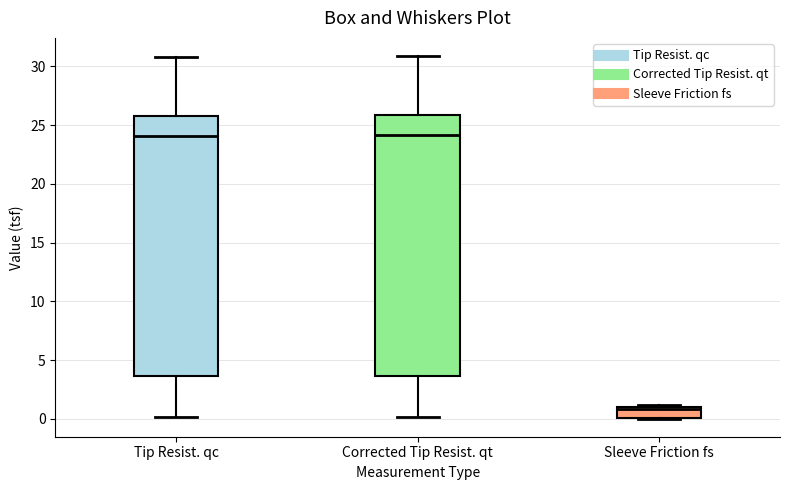

Reading left to right, read every box against the y-axis: the position of its median line, the range the box covers, and the ends of its whiskers. The values are not printed on the chart, so give them approximately, as read against the axis.

Tip Resist. qc: median 24.0, box 3.5 to 26.0, whiskers 0.0 to 31.0
Corrected Tip Resist. qt: median 24.0, box 3.5 to 26.0, whiskers 0.0 to 31.0
Sleeve Friction fs: median 1.0 (just below the box's upper edge), box 0.0 to 1.0, whiskers 0.0 to 1.0 (just above the box's upper edge)